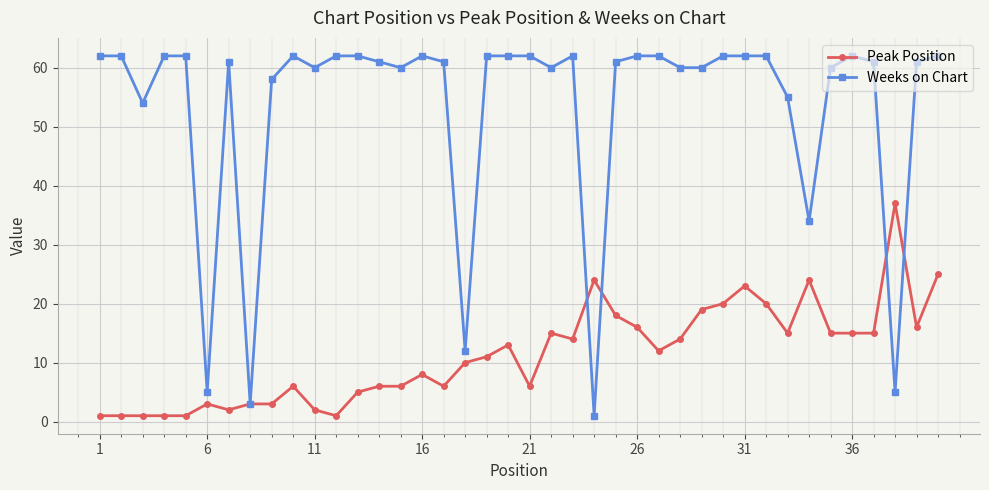

True or false: Weeks on Chart has more than 0 points higher than both neighbors.

True